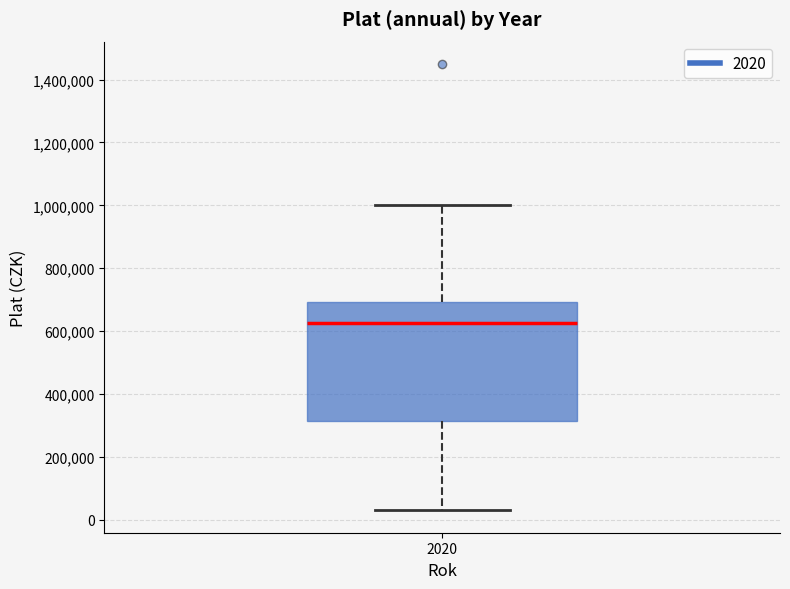

Where does the median line of the box at x = 2020 sit on the y-axis? The values are not printed on the chart, so give them approximately, as read against the axis.

620000